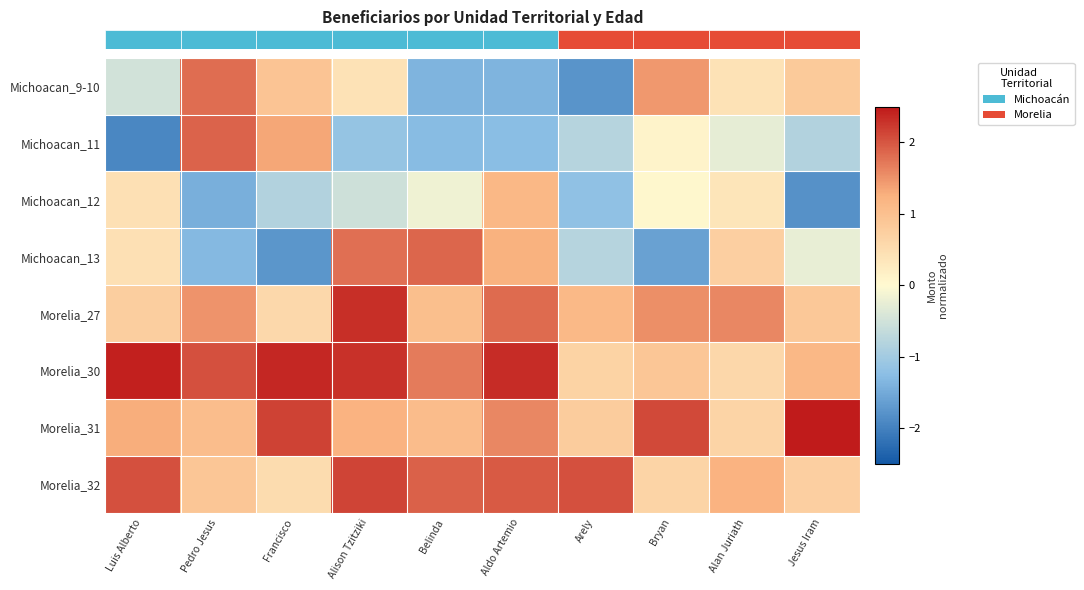

At which category is the sum across all series the highest?

Alison Tzitziki